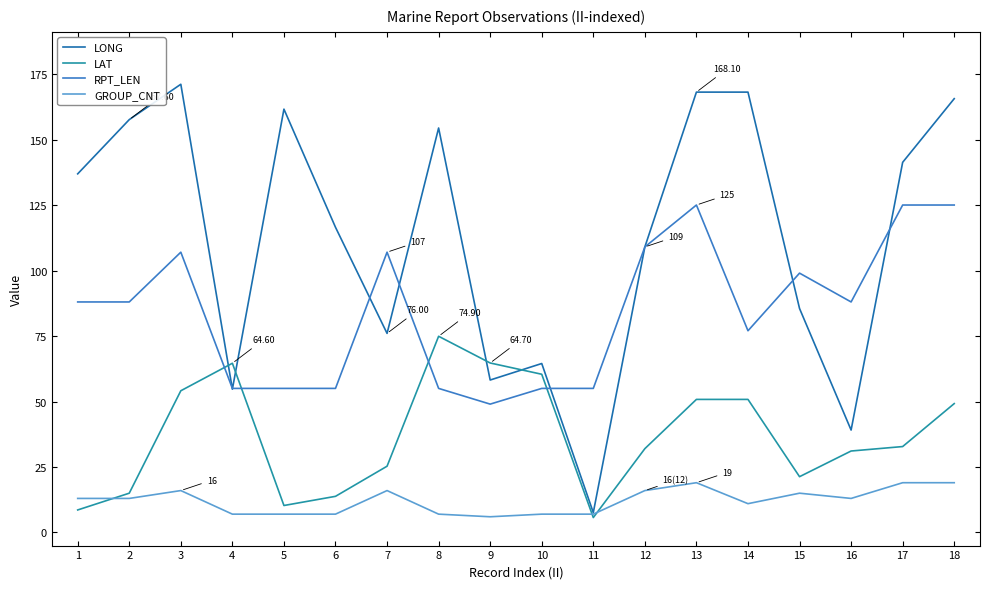

What is the difference between the highest and lowest values at 7?

91.0